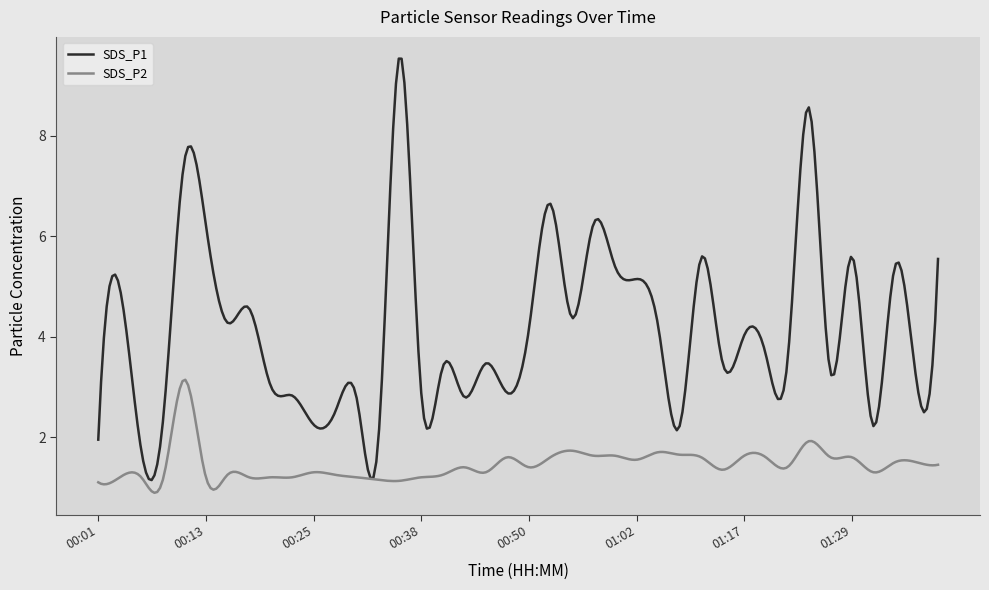

What are all the series names shown in the legend?

SDS_P1, SDS_P2